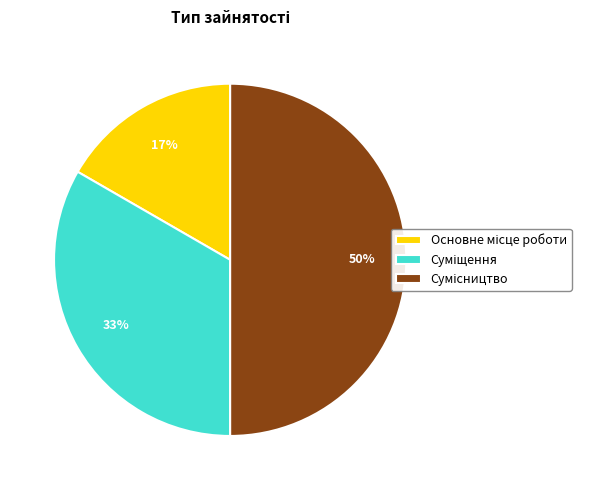

To the nearest percent, what is the difference between the largest and smallest slice percentages?

33%